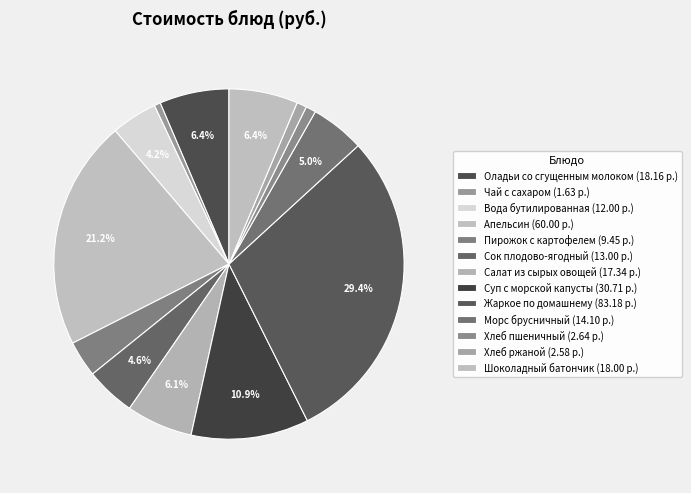

Which category has the smallest portion of the pie?

Чай с сахаром